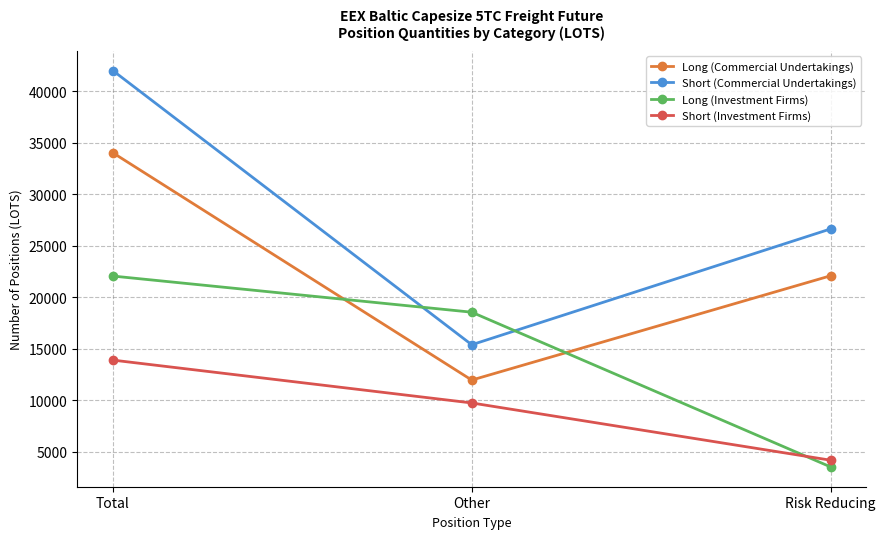

What is the label of the 3rd point from the left?

Risk Reducing